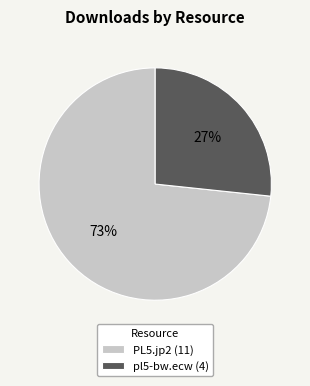

True or false: pl5-bw.ecw accounts for 27% of the total.

True